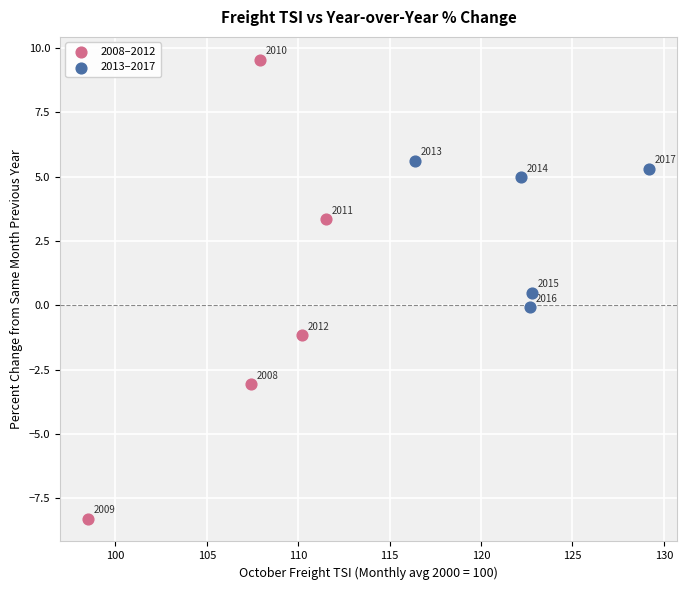

Which series contains the highest Y value?

2008–2012